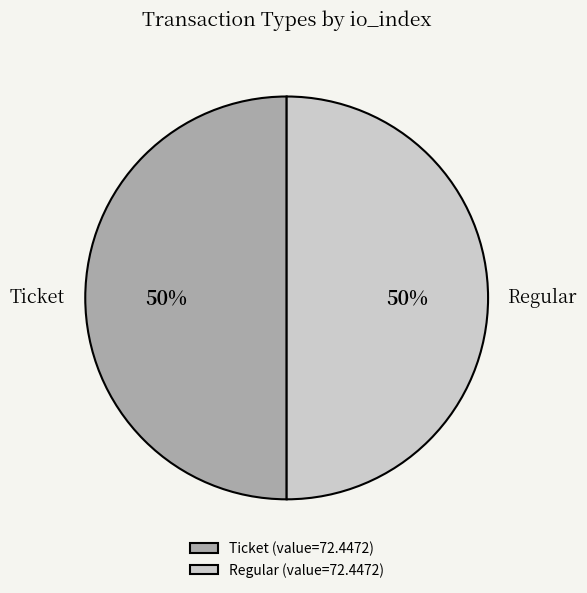

Approximately how many times larger is the value at Regular compared to Ticket?

1.0